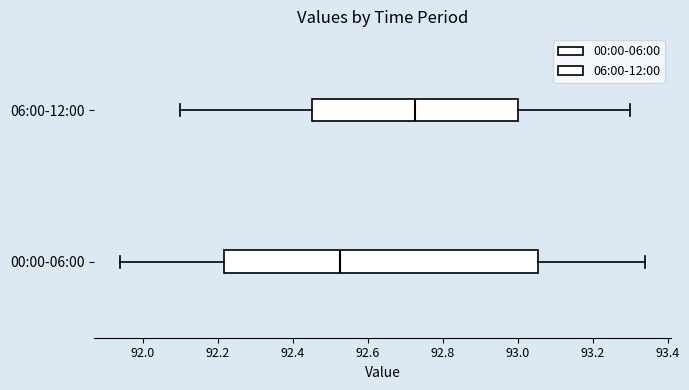

Which box has the furthest to the right median line?

06:00-12:00